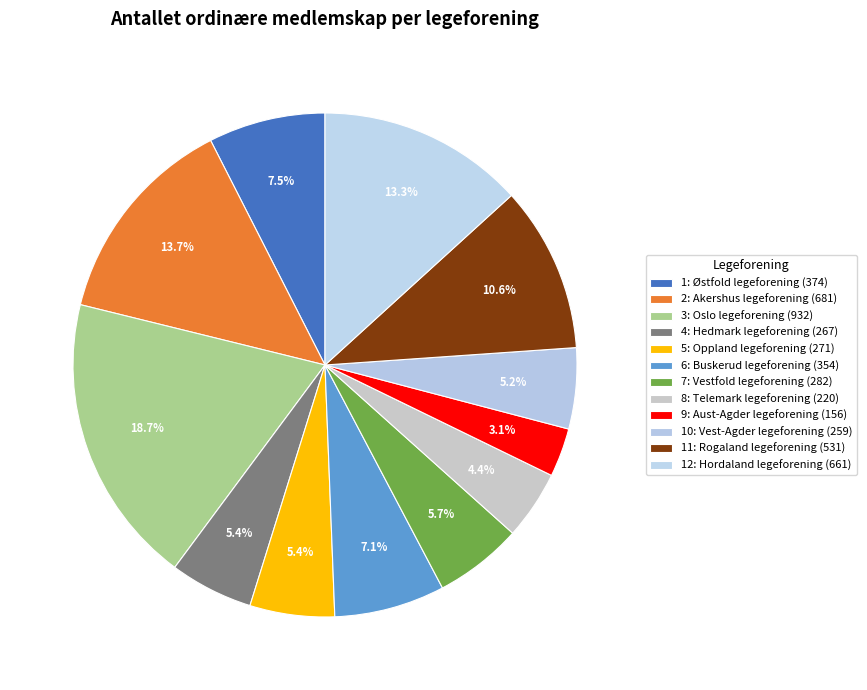

The 6: Buskerud legeforening slice represents 7% of the pie. True or false?

True